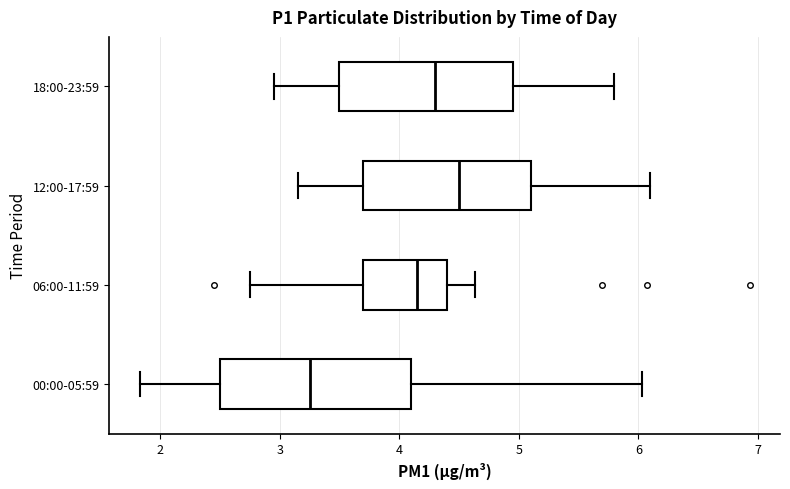

Where is the right edge of the box for 06:00-11:59 on the x-axis? The values are not printed on the chart, so give them approximately, as read against the axis.

4.4